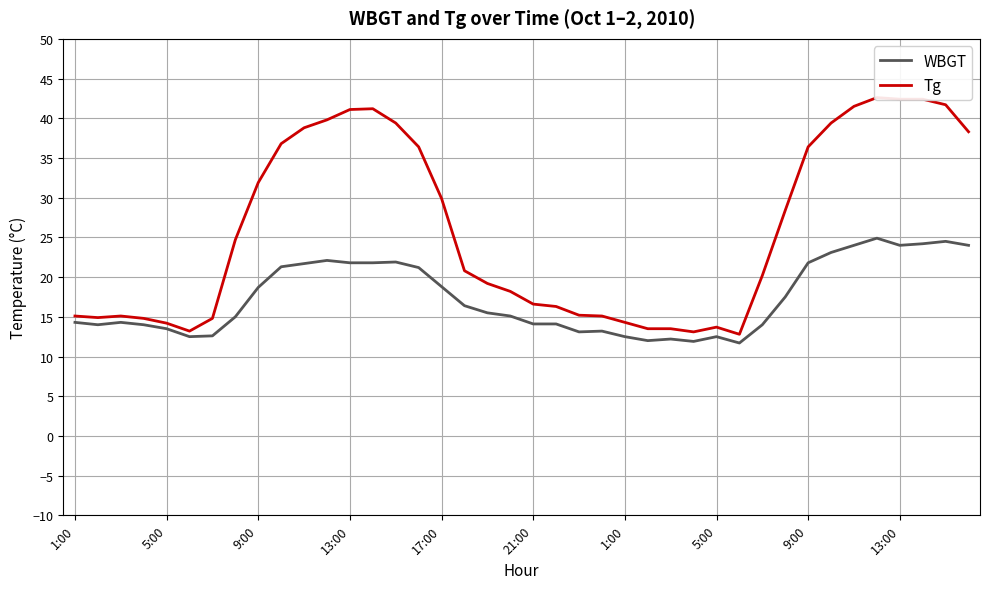

Where is WBGT nearest to the value 18?

31